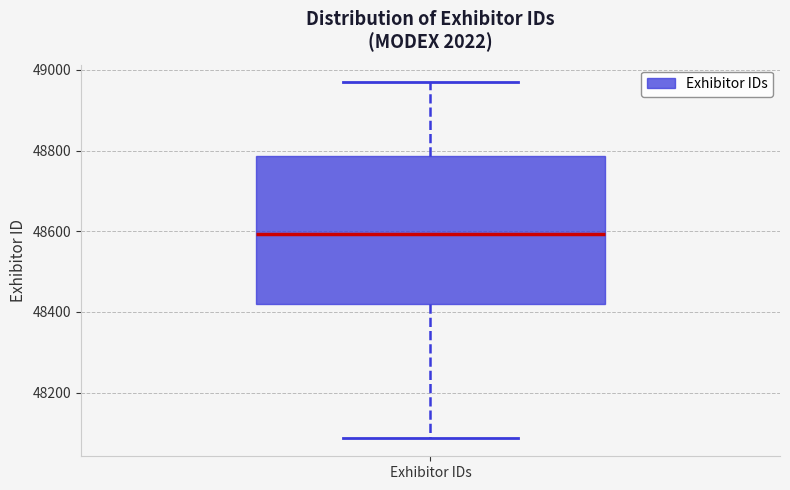

Transcribe this box plot: give where the median line is, the range the box spans, and where the two whiskers end, as read against the y-axis. The values are not printed on the chart, so give them approximately, as read against the axis.

median 48600, box 48420 to 48780, whiskers 48080 to 48960